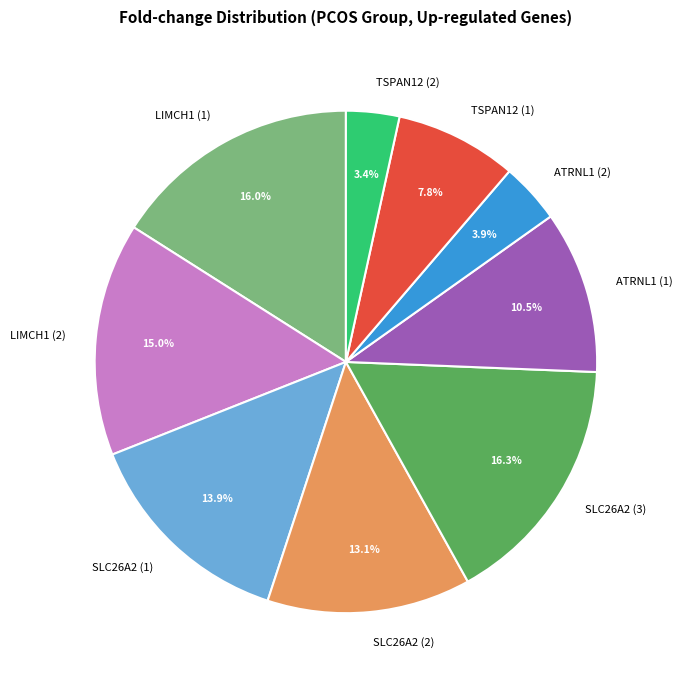

Approximately how many times larger is the value at LIMCH1 (2) compared to ATRNL1 (1)?

1.4